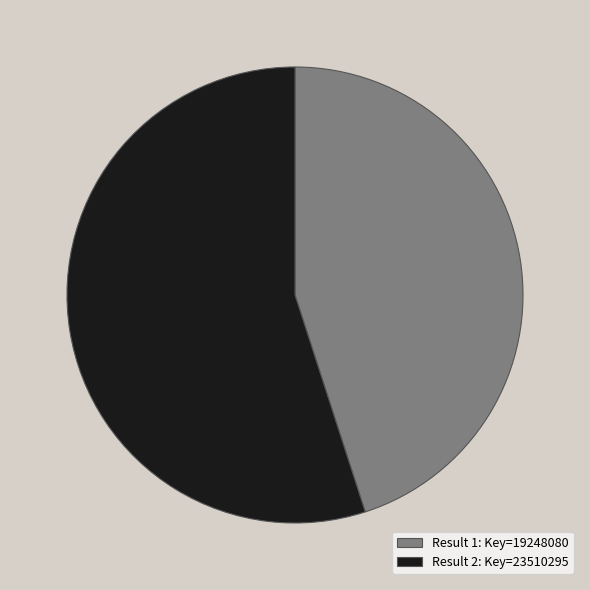

Does any single category account for the majority?

Yes